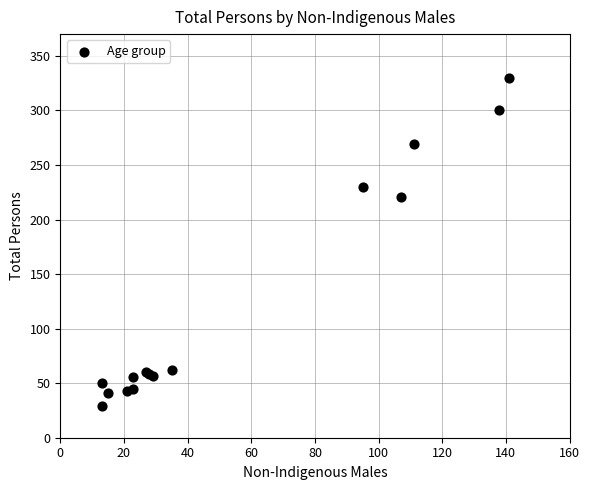

What Y value in the scatter plot is closest to 179?

221